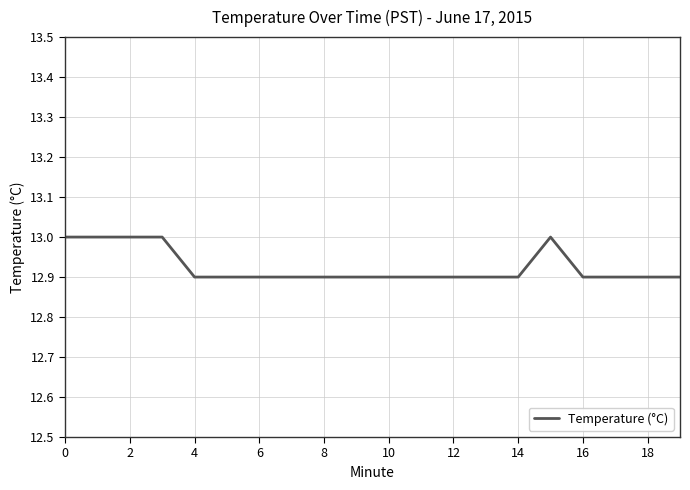

What is the smallest value displayed?

12.9